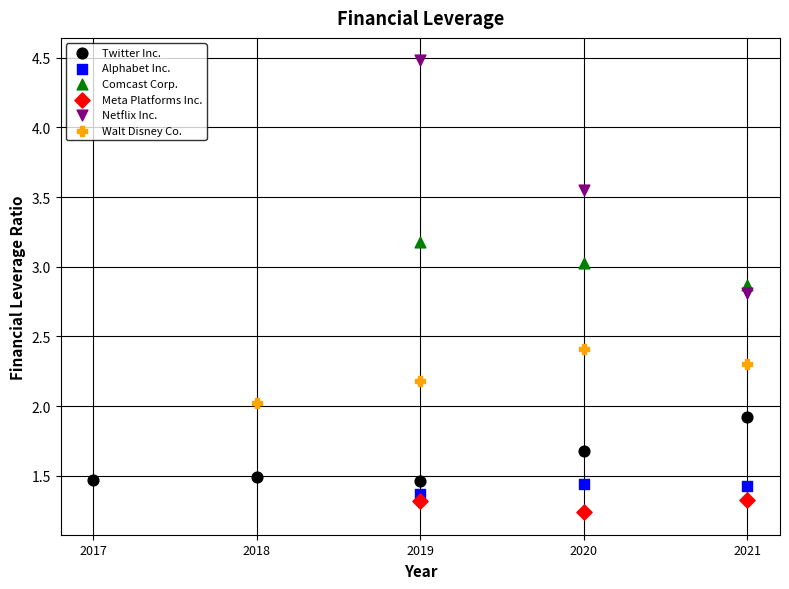

Which series has the largest Y range (max minus min)?

Netflix Inc.